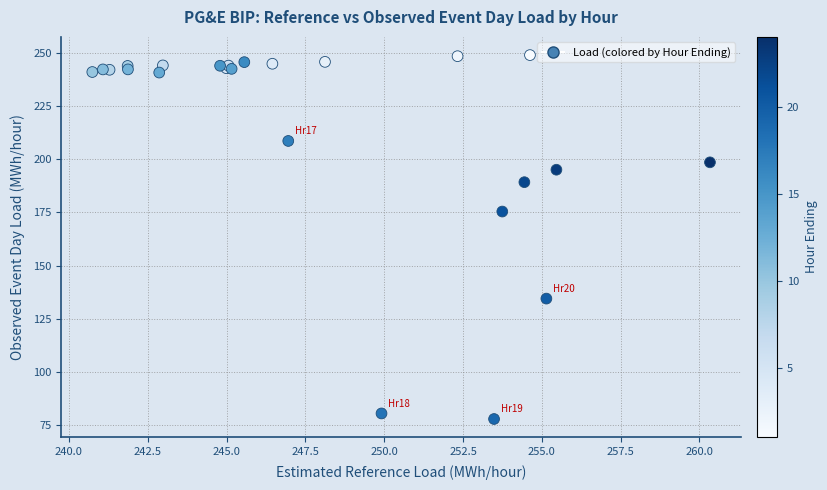

What Y value in the scatter plot is closest to 163?

175.4